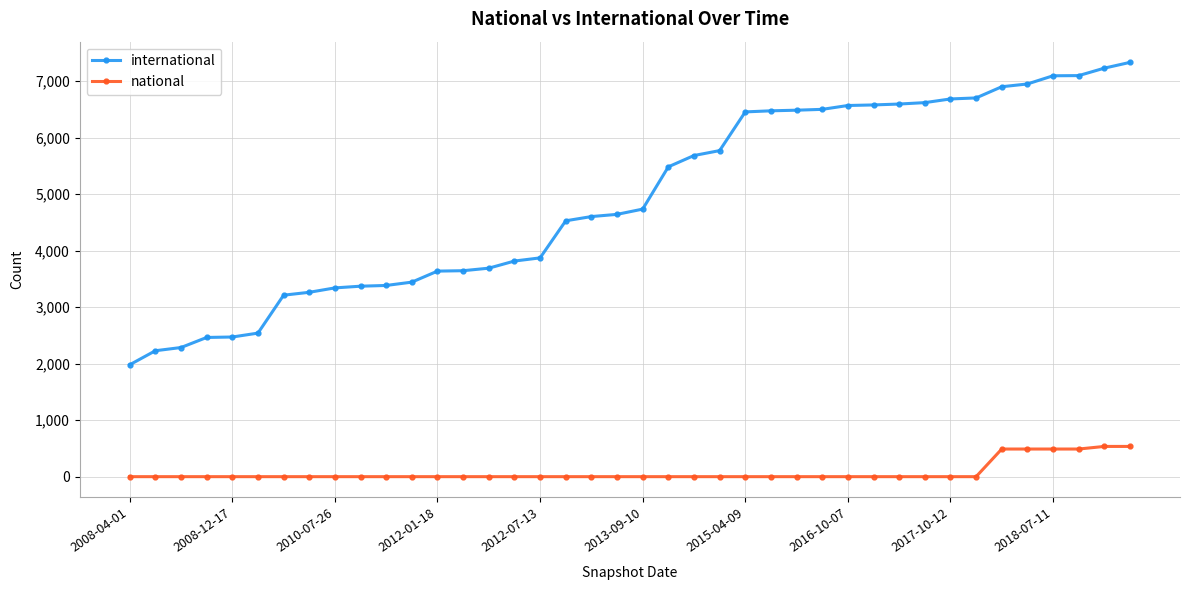

Does the chart display data point markers on the line(s)?

Yes